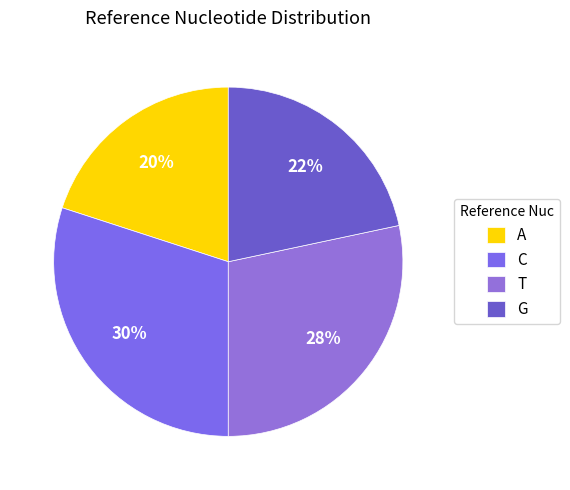

Count the number of slices in the pie.

4